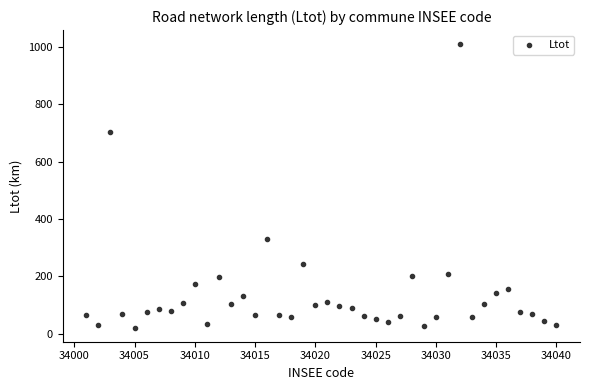

What is the range of X values (max minus min)?

39.0